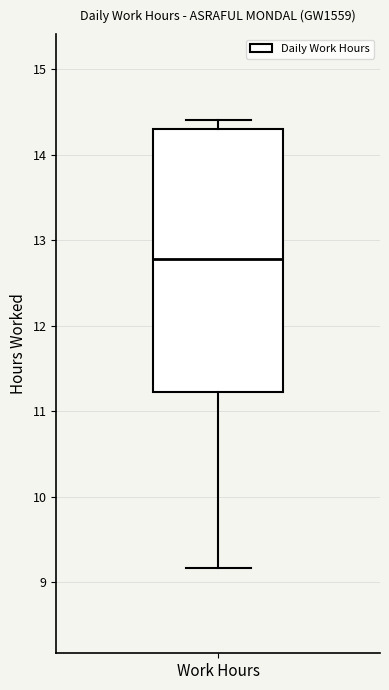

Transcribe this box plot: give where the median line is, the range the box spans, and where the two whiskers end, as read against the y-axis. The values are not printed on the chart, so give them approximately, as read against the axis.

median 12.8, box 11.2 to 14.3, whiskers 9.2 to 14.4